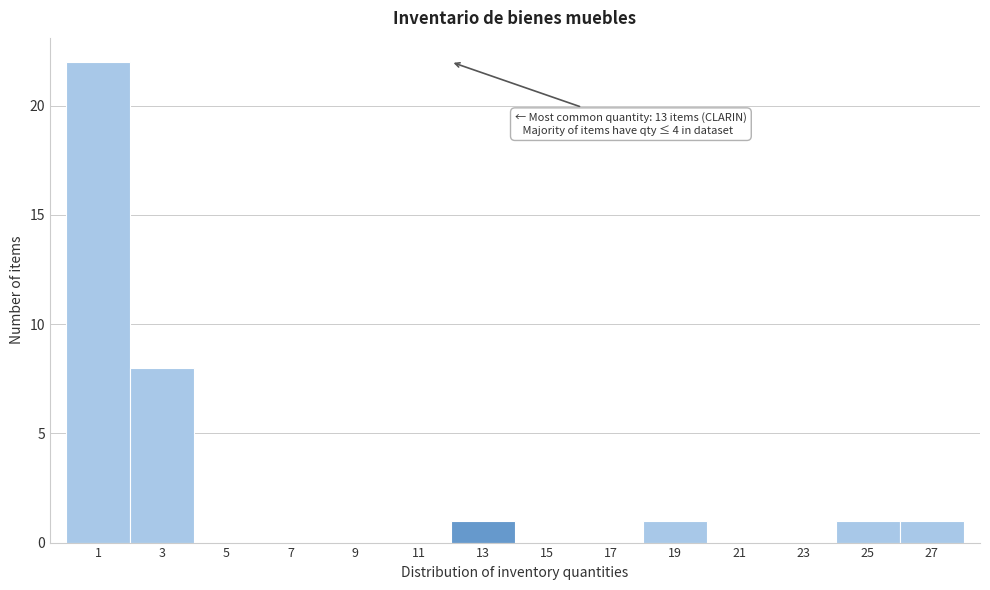

Reading right to left, transcribe all the data shown in this chart.

27=1	25=1	23=0	21=0	19=1	17=0	15=0	13=1	11=0	9=0	7=0	5=0	3=8	1=22